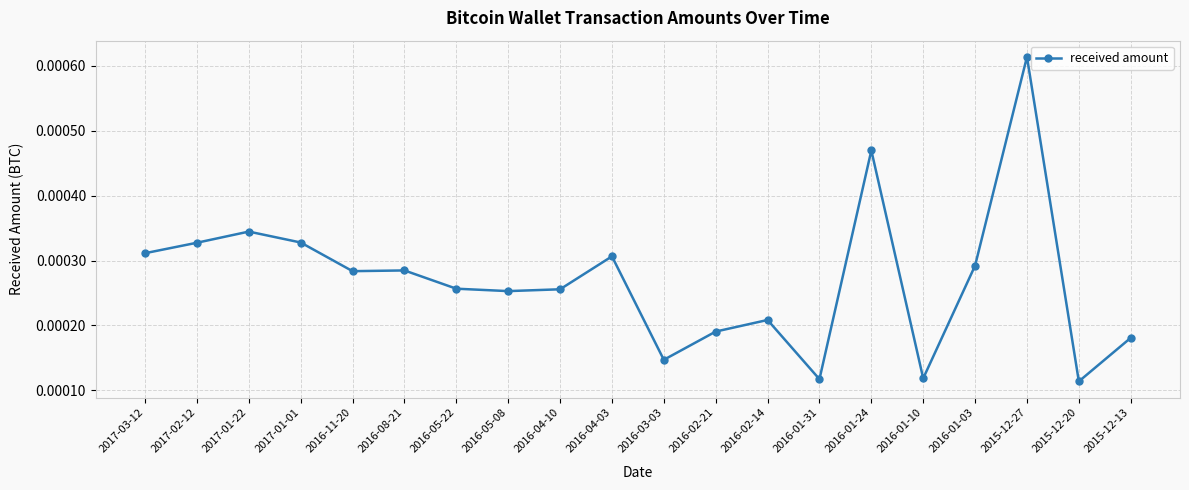

True or false: the data has more than 2 interior local peaks.

True